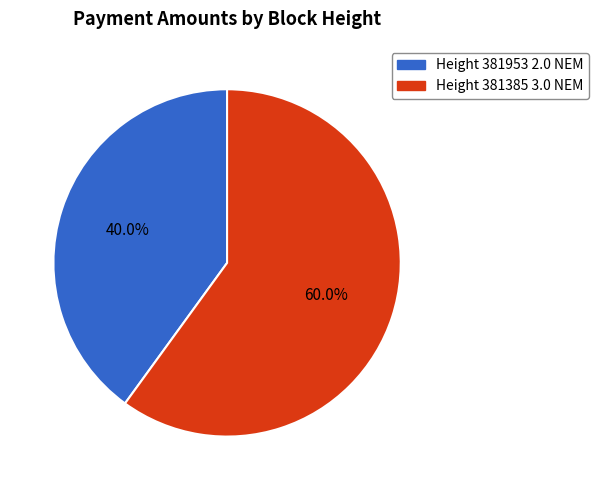

Between Height 381953 2.0 NEM and Height 381385 3.0 NEM, which is larger?

Height 381385 3.0 NEM